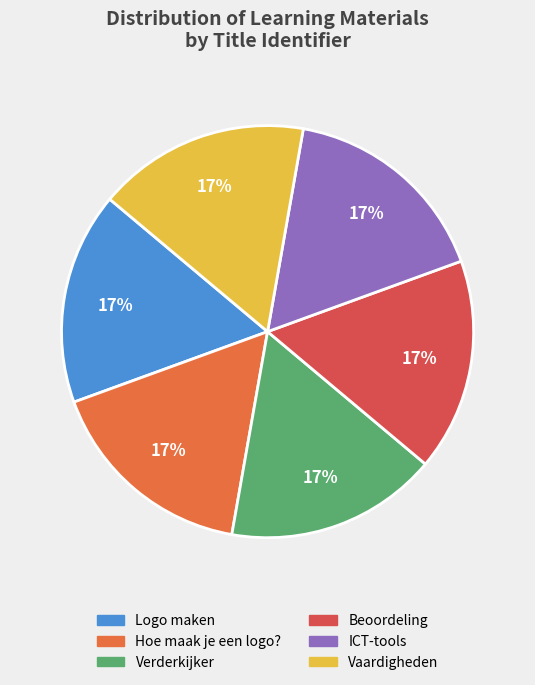

To the nearest percent, what percentage of the pie is Beoordeling?

17%